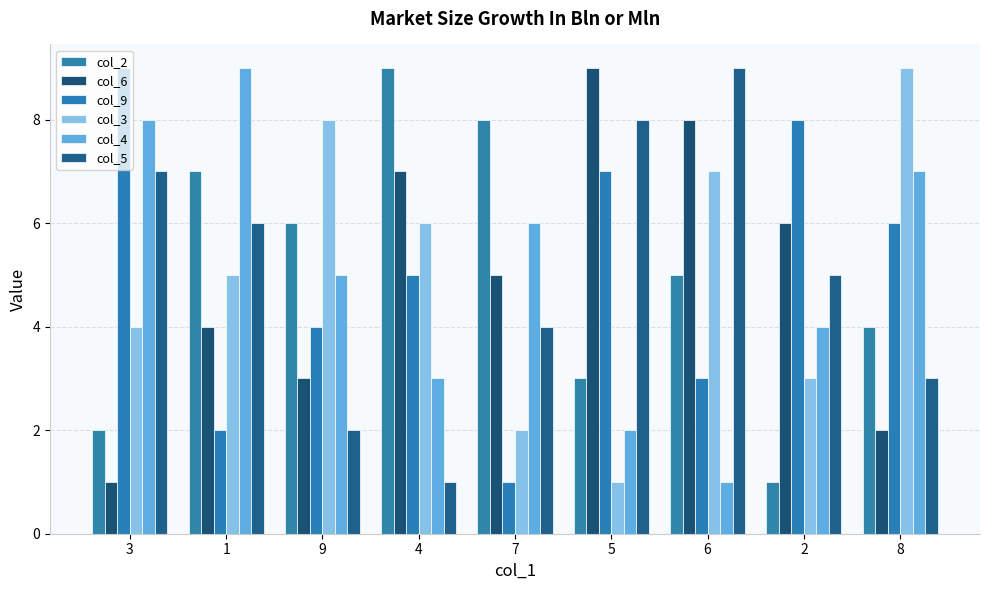

What are all the series names shown in the legend?

col_2, col_6, col_9, col_3, col_4, col_5